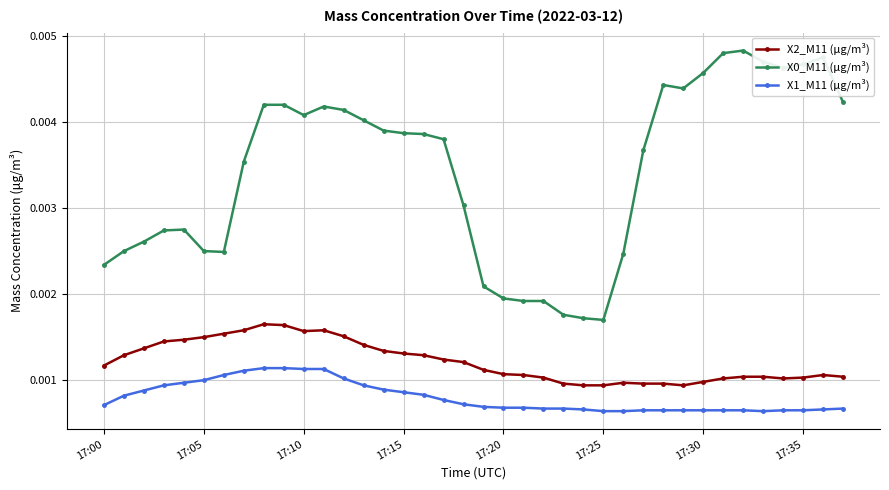

Count the X1_M11 (μg/m³) values in the range 0 to 1.

38